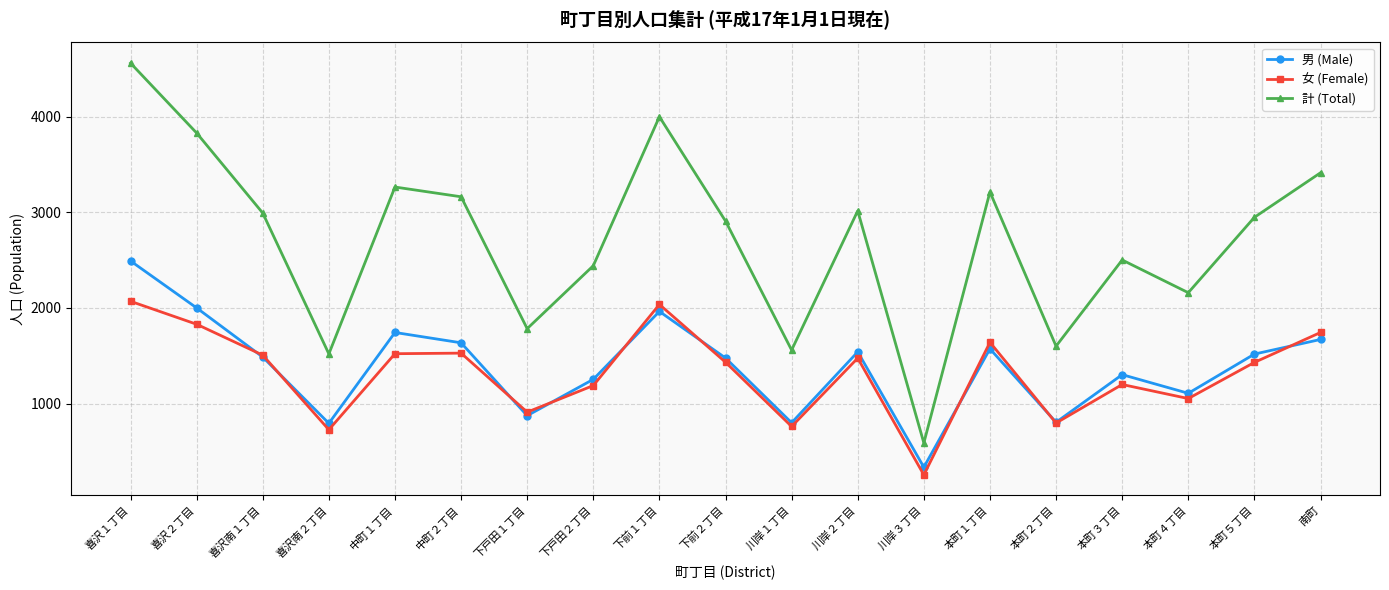

Read the 女 (Female) value at 本町１丁目, to the nearest 50.

1650